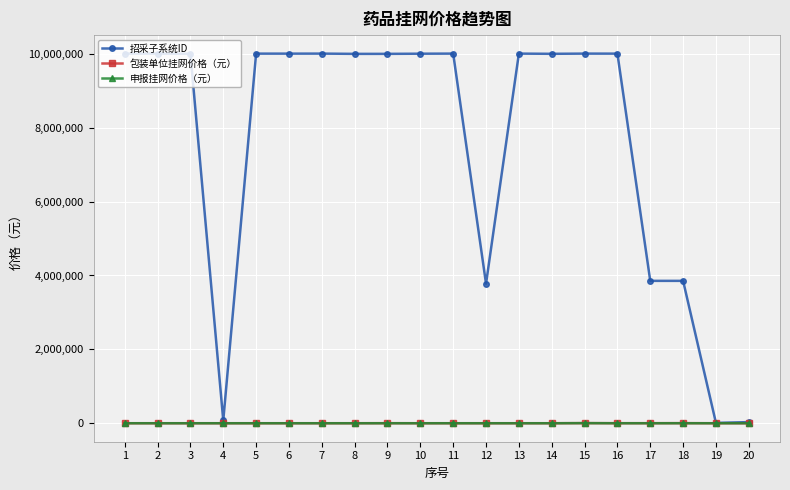

What is the highest value of the 申报挂网价格（元） series?

2980.0